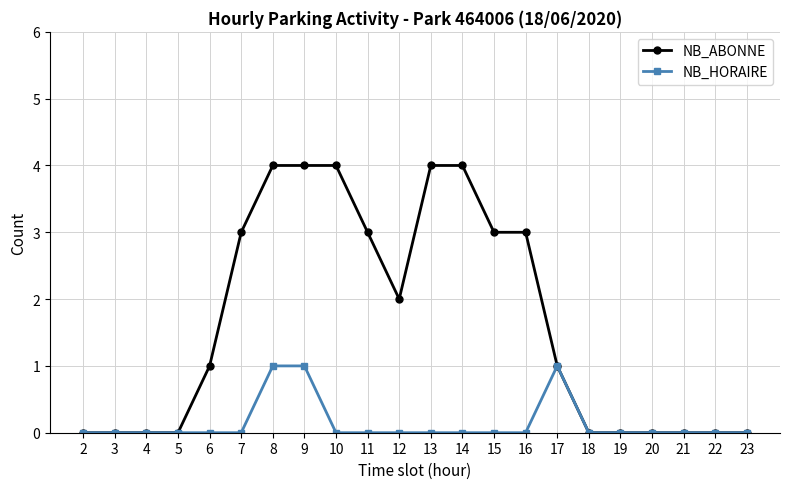

List the series in order of their peak value, lowest first.

NB_HORAIRE, NB_ABONNE